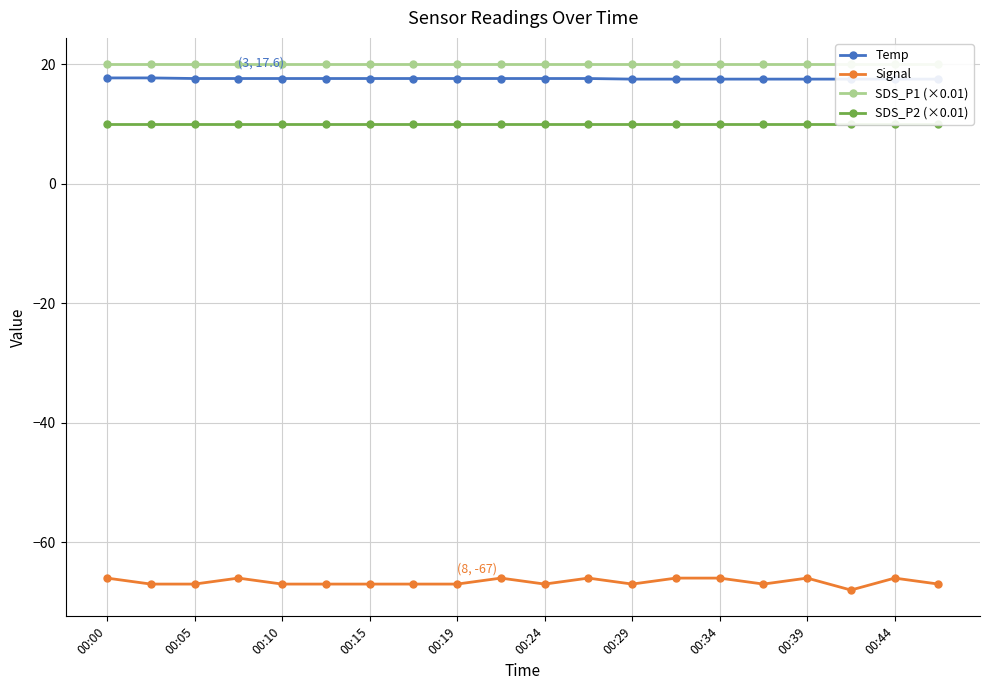

What is the maximum value shown in the chart?

20.0